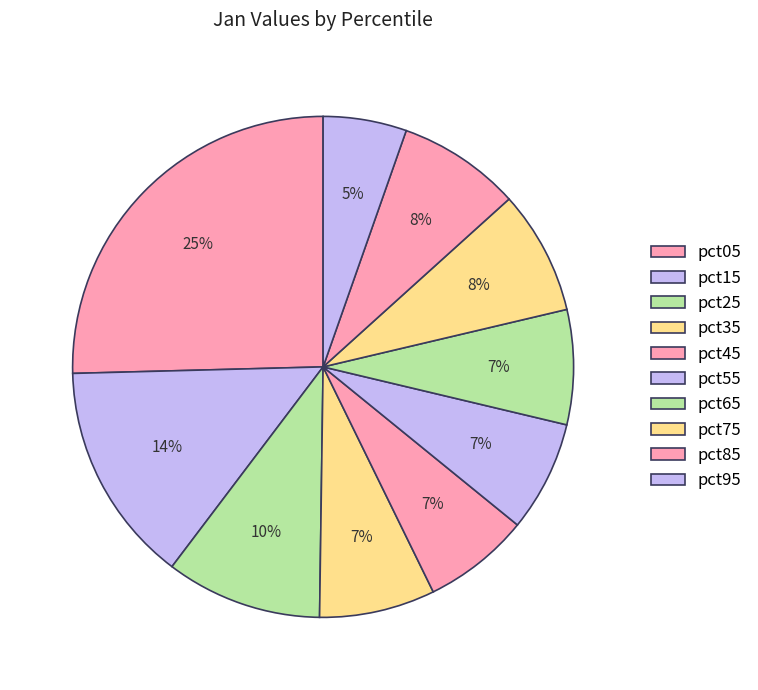

Which category has the smallest portion of the pie?

pct95